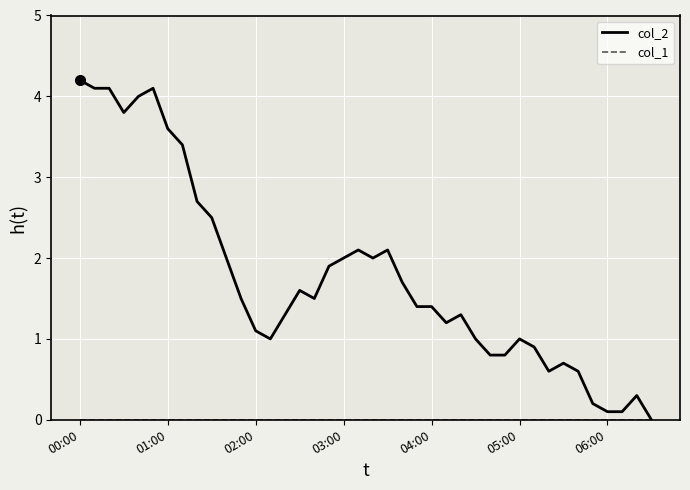

Which series has the largest total across all categories?

col_2